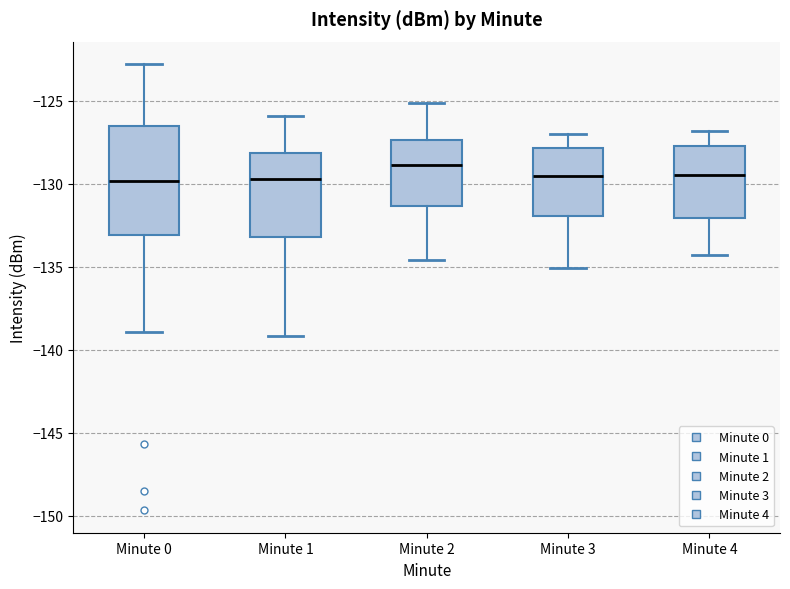

Where does the lower whisker of the box for Minute 4 end on the y-axis? The values are not printed on the chart, so give them approximately, as read against the axis.

-134.5